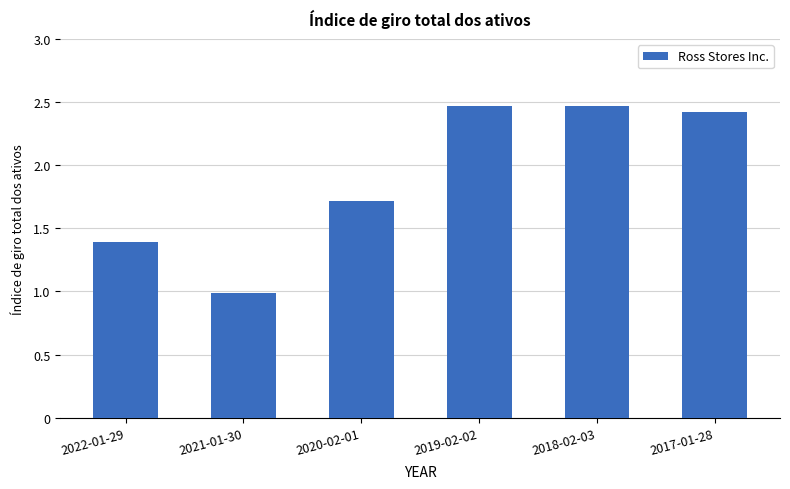

What is the value of the 4th bar from the left?

2.5